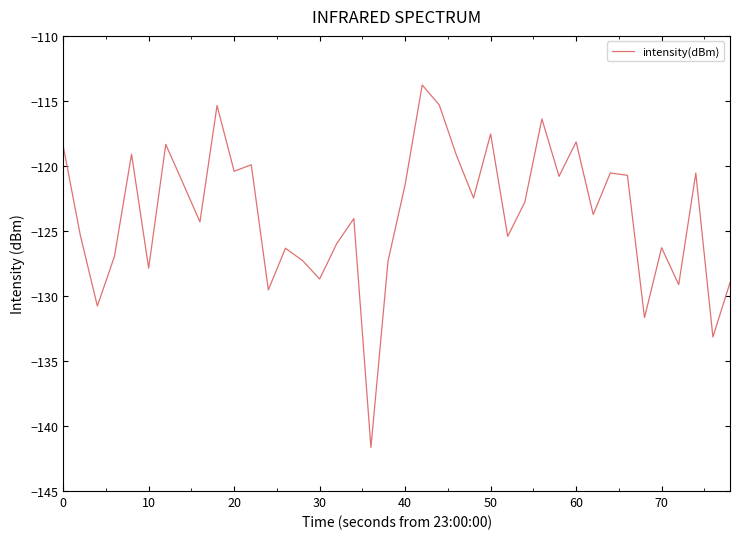

What is the maximum value shown in the chart?

-113.8